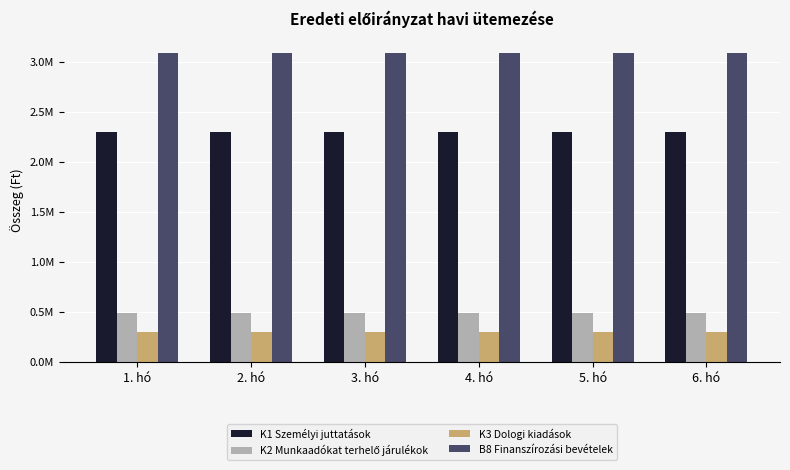

What is the approximate value of K3 Dologi kiadások at 4. hó?

297088.9